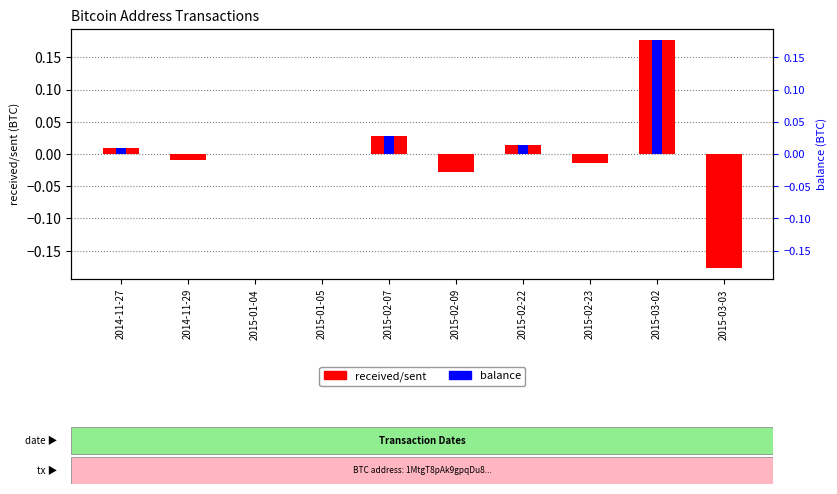

What is the smallest value displayed?

-0.2